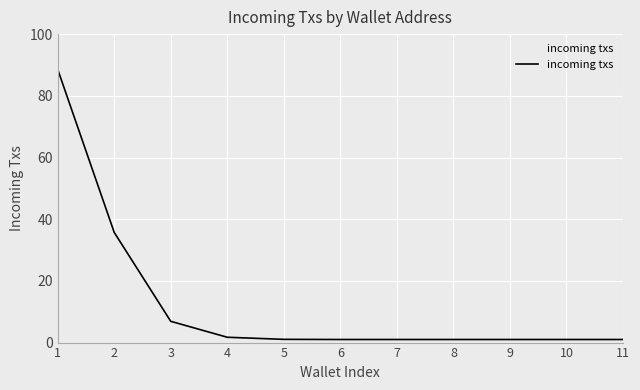

True or false: the data shows 1.0 at 7.

True